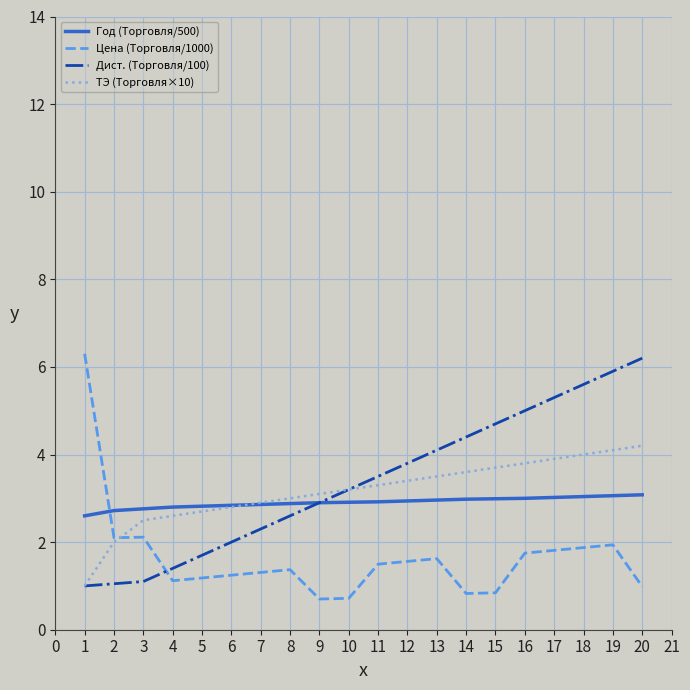

Which series has the largest total across all categories?

Дист. (Торговля/100)